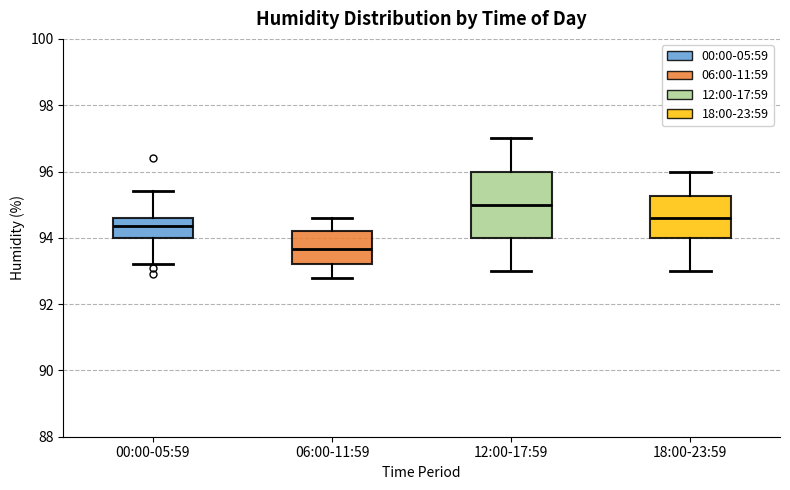

Reading left to right, transcribe this box plot: for each box, give where its median line is, the range the box spans, and where its two whiskers end, as read against the y-axis. The values are not printed on the chart, so give them approximately, as read against the axis.

00:00-05:59: median 94.4, box 94.0 to 94.6, whiskers 93.2 to 95.4
06:00-11:59: median 93.6, box 93.2 to 94.2, whiskers 92.8 to 94.6
12:00-17:59: median 95.0, box 94.0 to 96.0, whiskers 93.0 to 97.0
18:00-23:59: median 94.6, box 94.0 to 95.2, whiskers 93.0 to 96.0